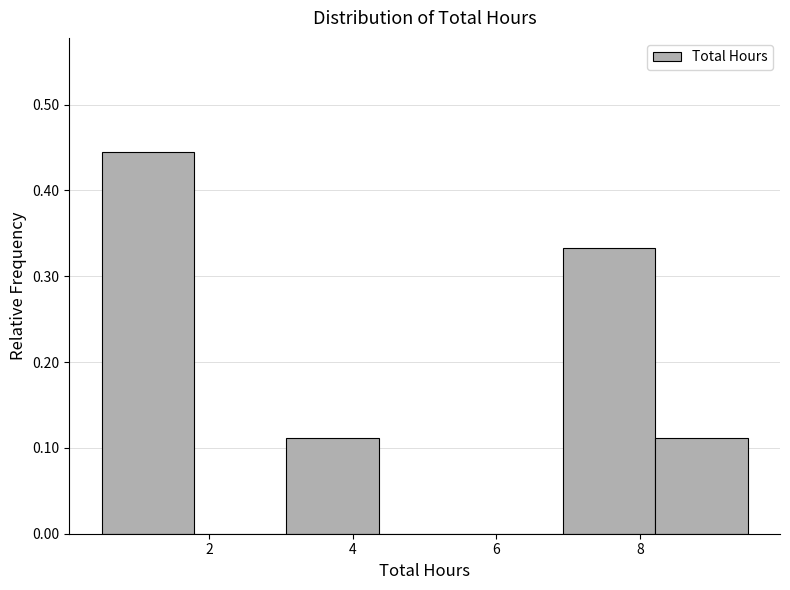

How tall is the bar that spans 8.2 to 9.6 on the x-axis? Neither the bar edges nor the heights are printed on the chart, so give them approximately, as read against the axes.

0.11